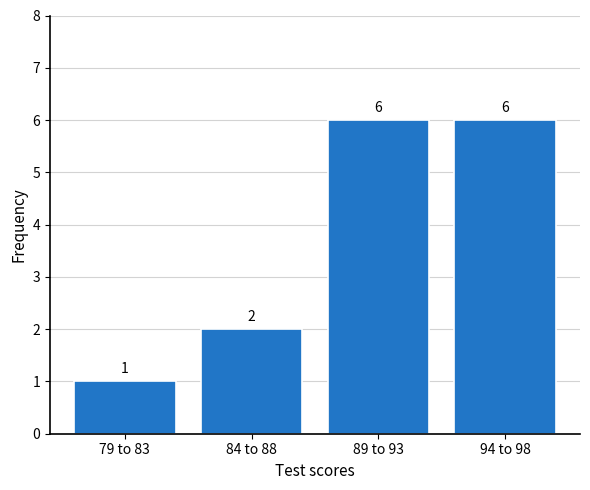

Reading left to right, extract all data points from this chart.

1	2	6	6